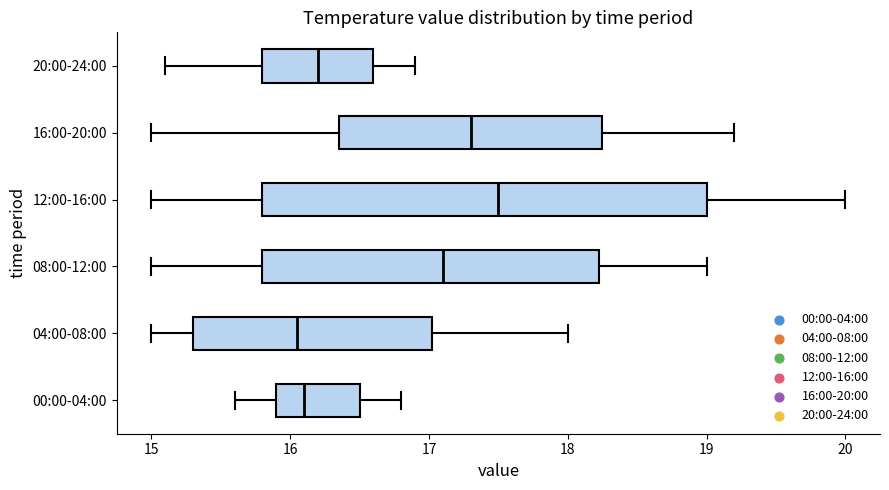

Reading bottom to top, read every box against the x-axis: the position of its median line, the range the box covers, and the ends of its whiskers. The values are not printed on the chart, so give them approximately, as read against the axis.

00:00-04:00: median 16.1, box 15.9 to 16.5, whiskers 15.6 to 16.8
04:00-08:00: median 16.1, box 15.3 to 17.0, whiskers 15.0 to 18.0
08:00-12:00: median 17.1, box 15.8 to 18.2, whiskers 15.0 to 19.0
12:00-16:00: median 17.5, box 15.8 to 19.0, whiskers 15.0 to 20.0
16:00-20:00: median 17.3, box 16.4 to 18.3, whiskers 15.0 to 19.2
20:00-24:00: median 16.2, box 15.8 to 16.6, whiskers 15.1 to 16.9